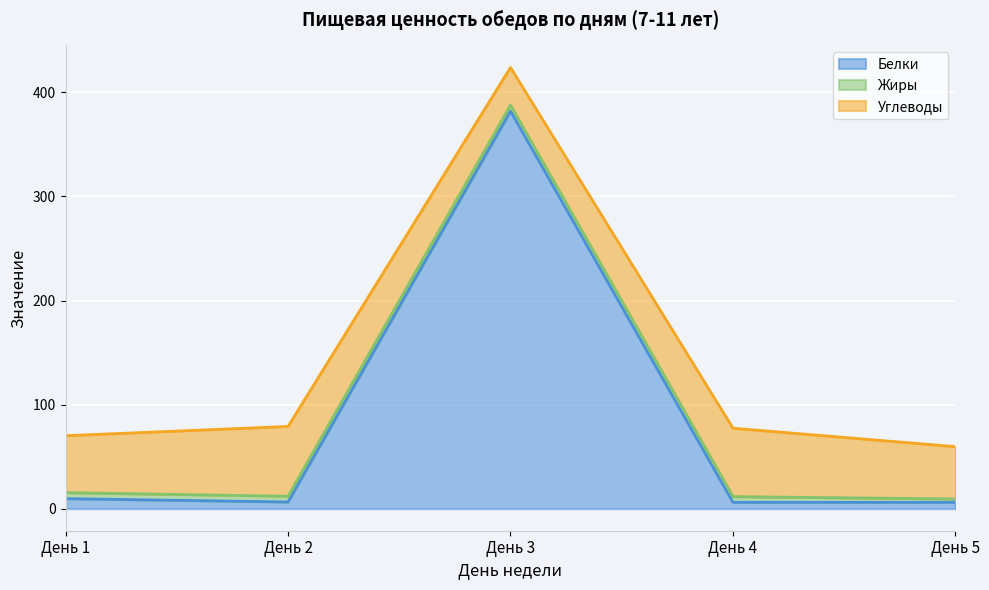

What are all the series names shown in the legend?

Белки, Жиры, Углеводы